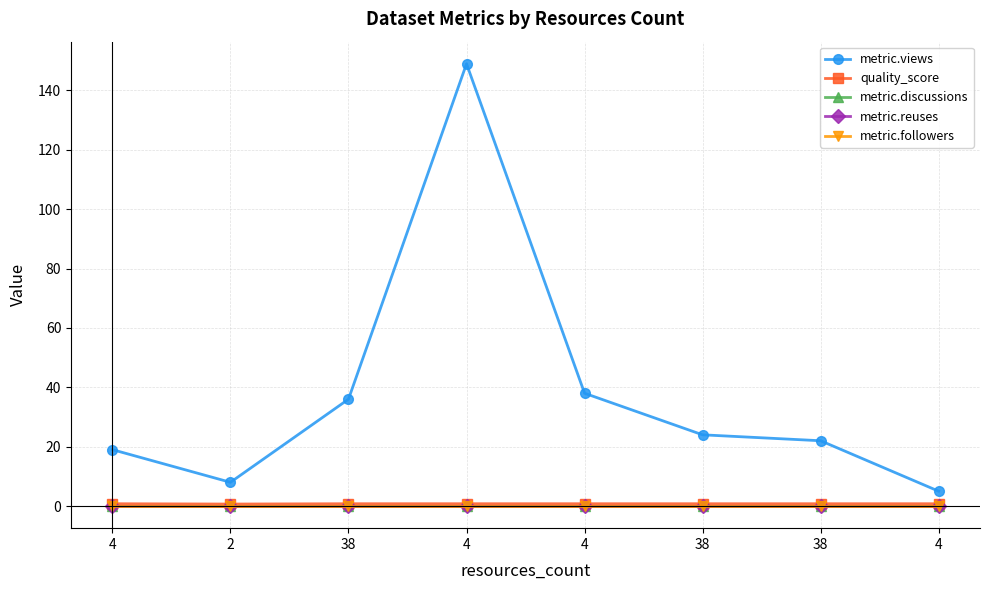

Reading left to right, transcribe all the data shown in this chart.

metric.views: 4=19.0	2=8.0	38=36.0	4=149.0	4=38.0	38=24.0	38=22.0	4=5.0
quality_score: 4=0.8	2=0.7	38=0.8	4=0.8	4=0.8	38=0.8	38=0.8	4=0.8
metric.discussions: 4=0.0	2=0.0	38=0.0	4=0.0	4=0.0	38=0.0	38=0.0	4=0.0
metric.reuses: 4=0.0	2=0.0	38=0.0	4=0.0	4=0.0	38=0.0	38=0.0	4=0.0
metric.followers: 4=0.0	2=0.0	38=0.0	4=0.0	4=0.0	38=0.0	38=0.0	4=0.0